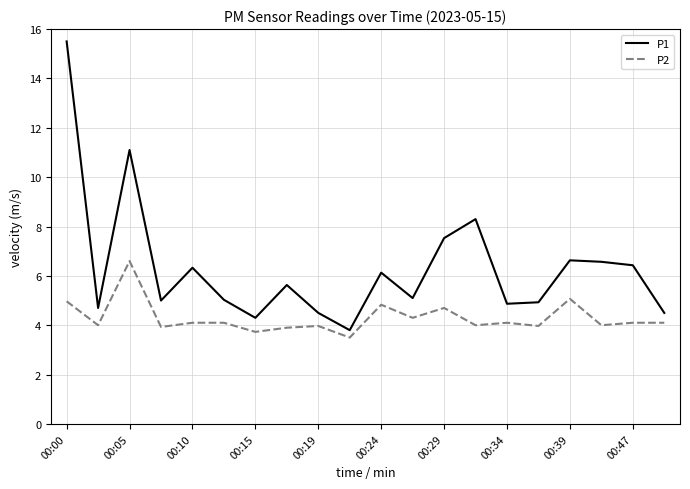

What is the difference between the maximum and minimum values in the P1 series?

11.7